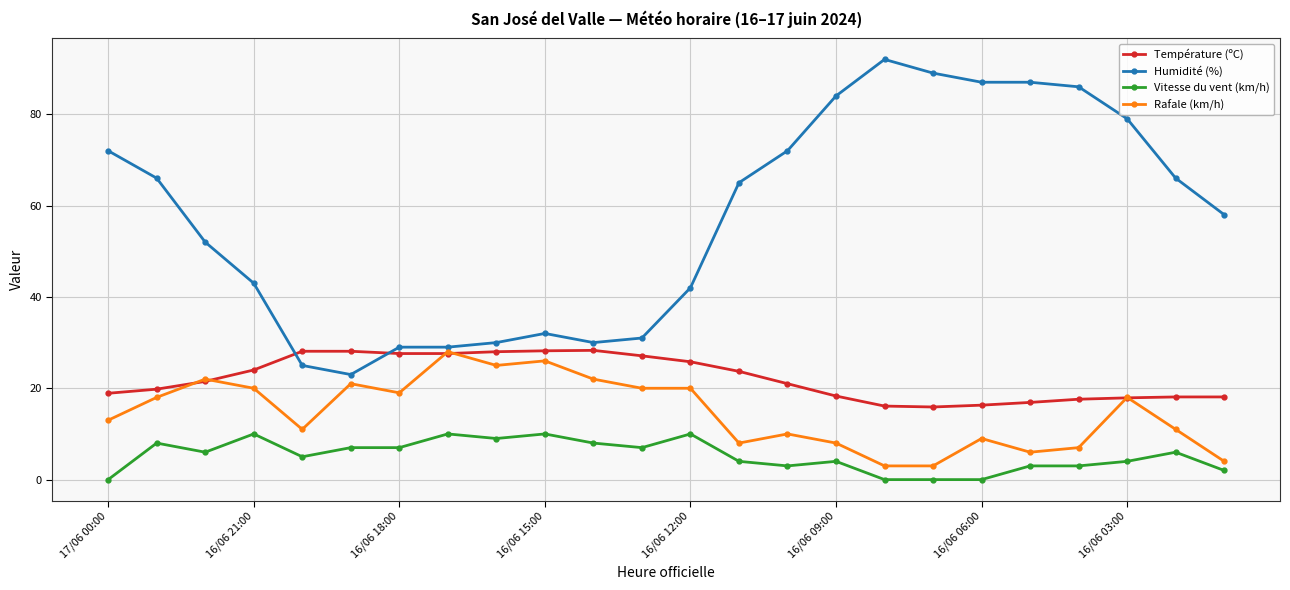

True or false: Température (ºC) and Vitesse du vent (km/h) intersect in this chart.

False